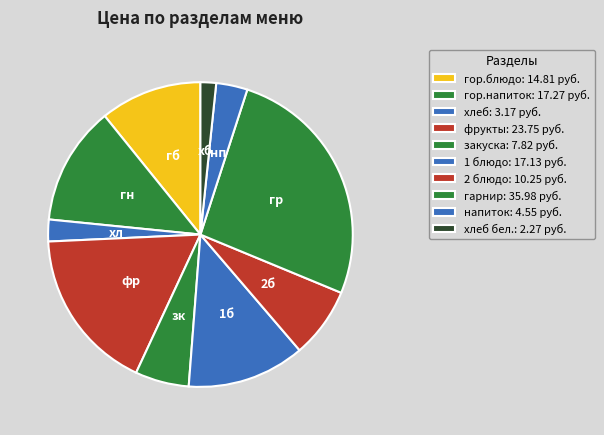

How many slices are in this pie chart?

10